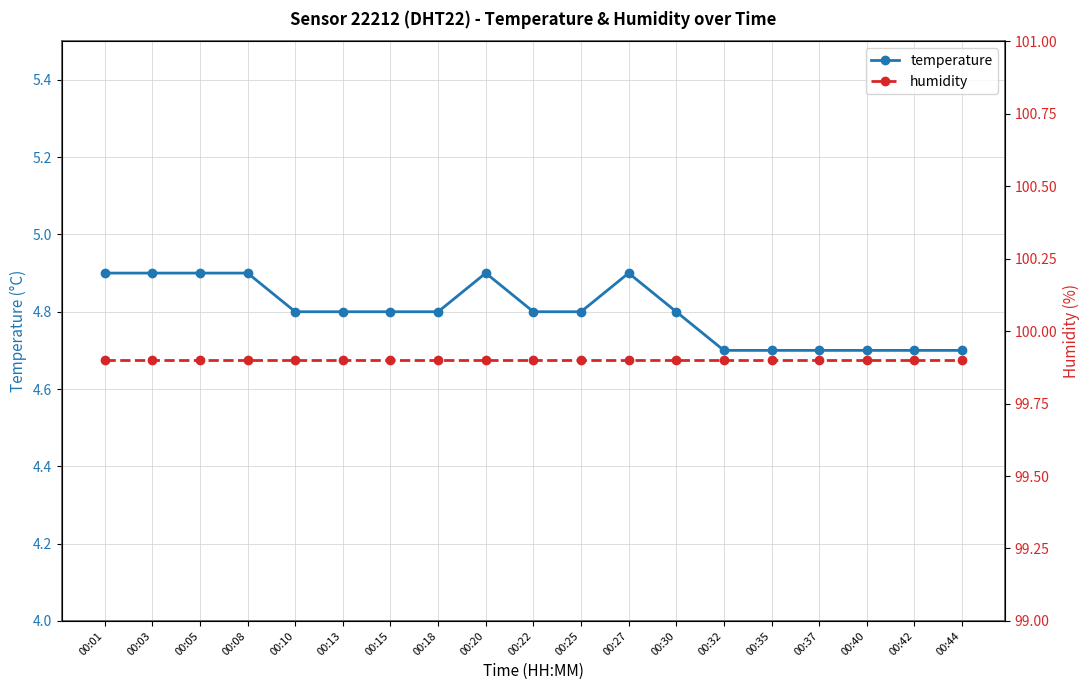

Where is the first local maximum for temperature?

00:20